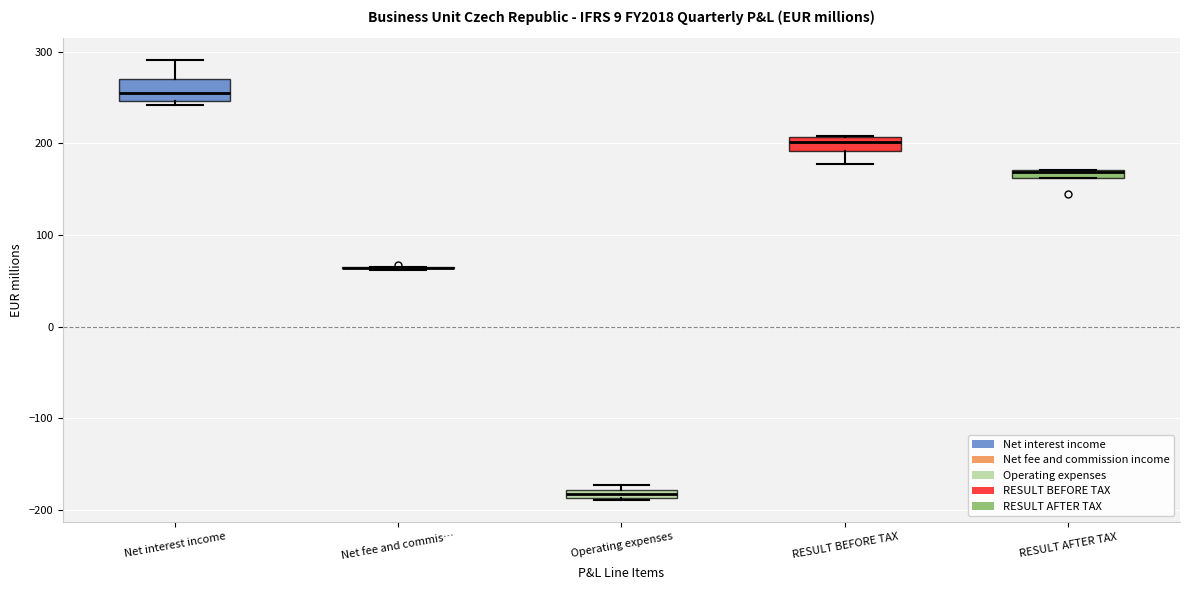

Where is the lower edge of the box for RESULT BEFORE TAX on the y-axis? The values are not printed on the chart, so give them approximately, as read against the axis.

190